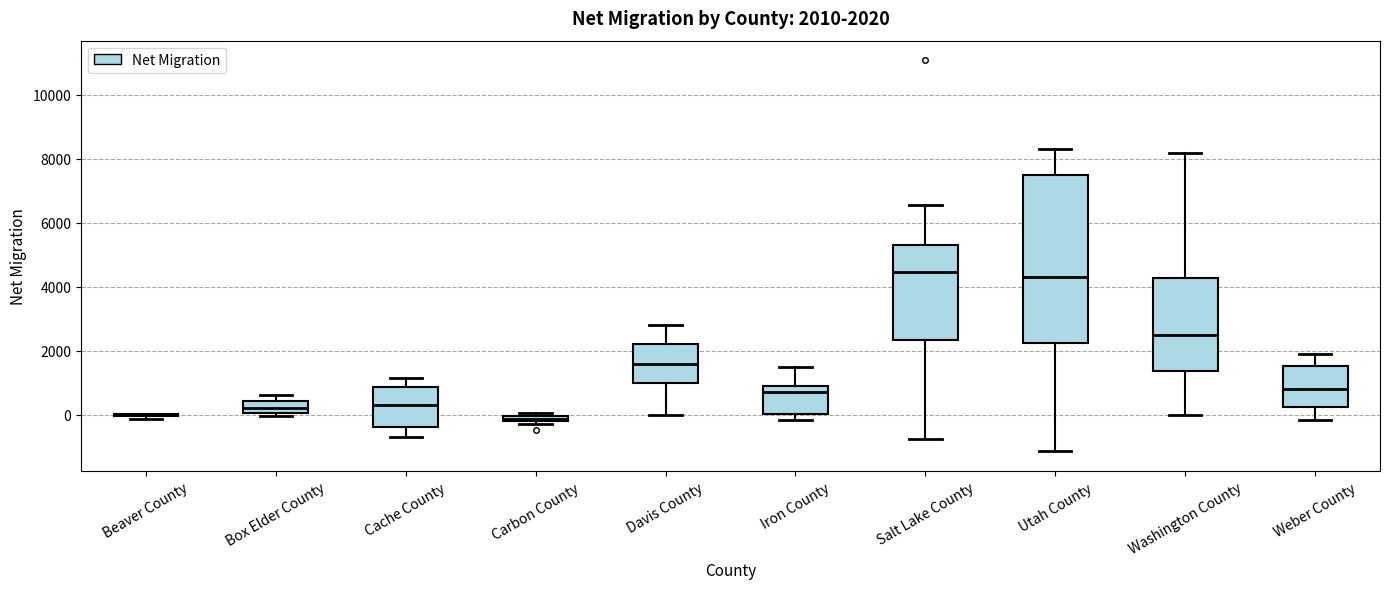

Which box is the tallest, from its lower edge to its upper edge?

Utah County